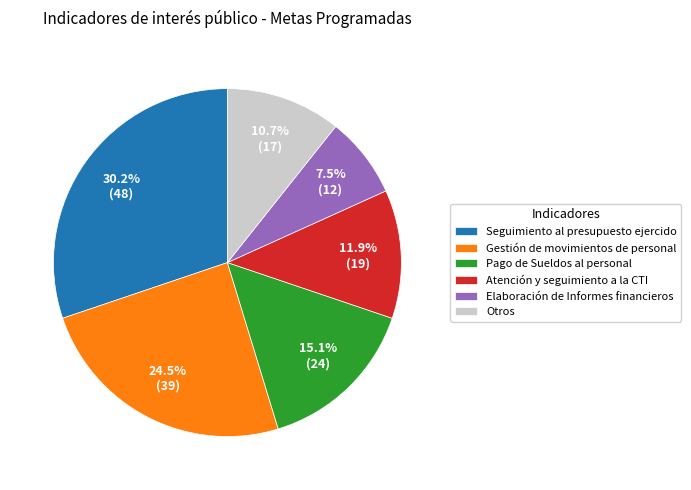

Approximately how many times larger is the value at Gestión de movimientos de personal compared to Atención y seguimiento a la CTI?

2.1